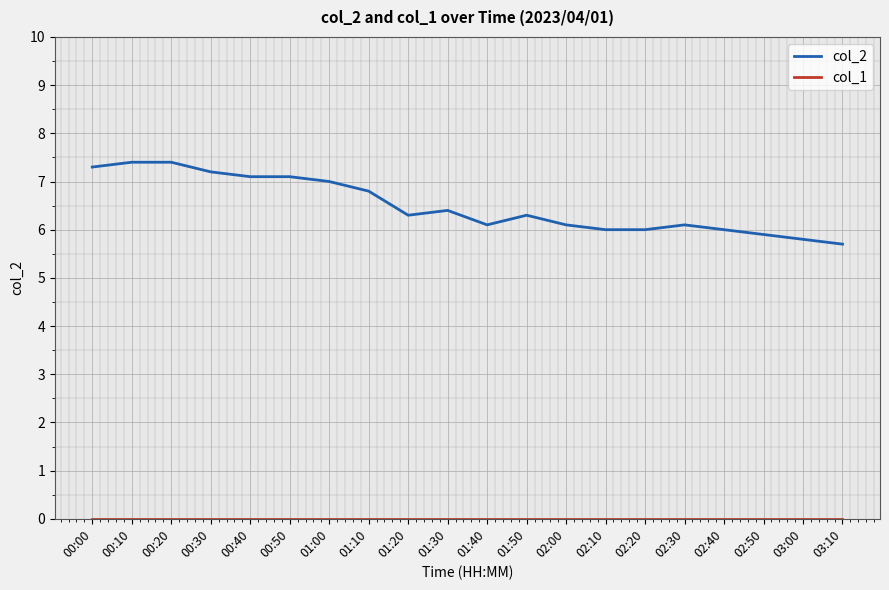

Which series has the largest total across all categories?

col_2